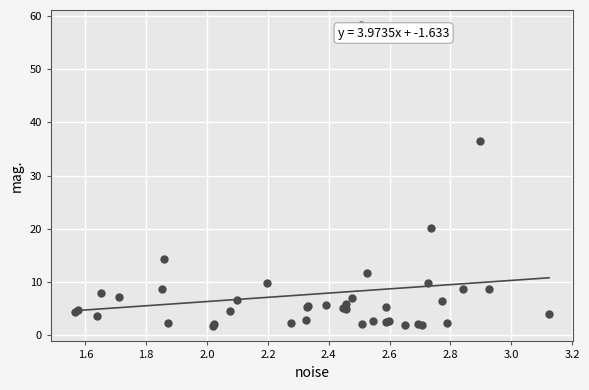

What Y value in the scatter plot is closest to 29?

36.6